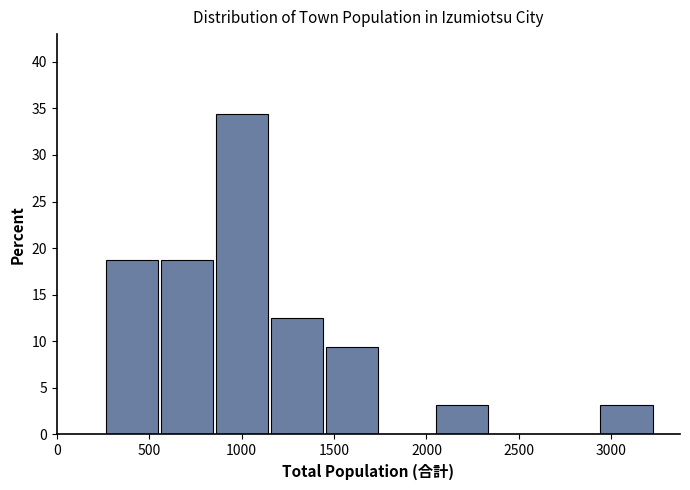

Reading left to right, list every bar in this chart as the range it spans on the x-axis followed by its height. Neither the bar edges nor the heights are printed on the chart, so give them approximately, as read against the axes.

250 to 550: 19.0
550 to 850: 19.0
850 to 1150: 34.5
1150 to 1450: 12.5
1450 to 1750: 9.5
1750 to 2050: 0
2050 to 2350: 3.0
2350 to 2650: 0
2650 to 2950: 0
2950 to 3250: 3.0